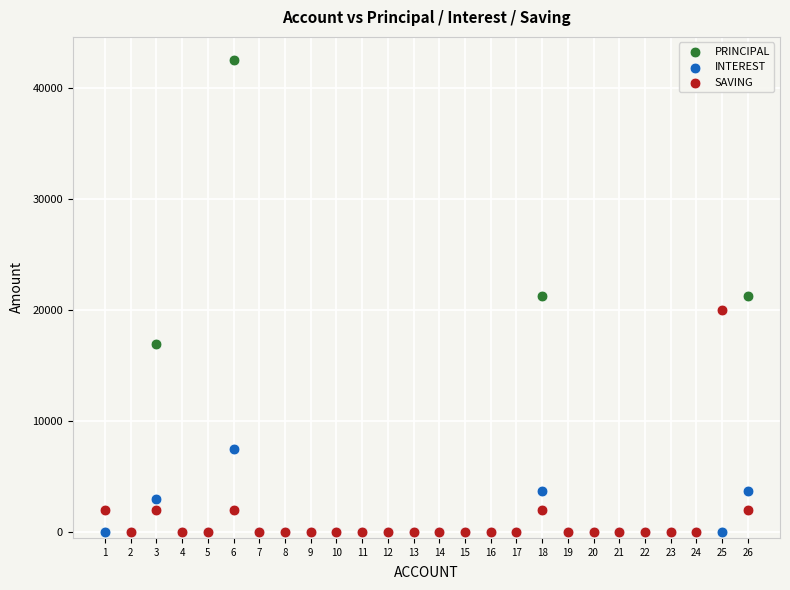

In the SAVING series, what Y value is closest to 10000?

2000